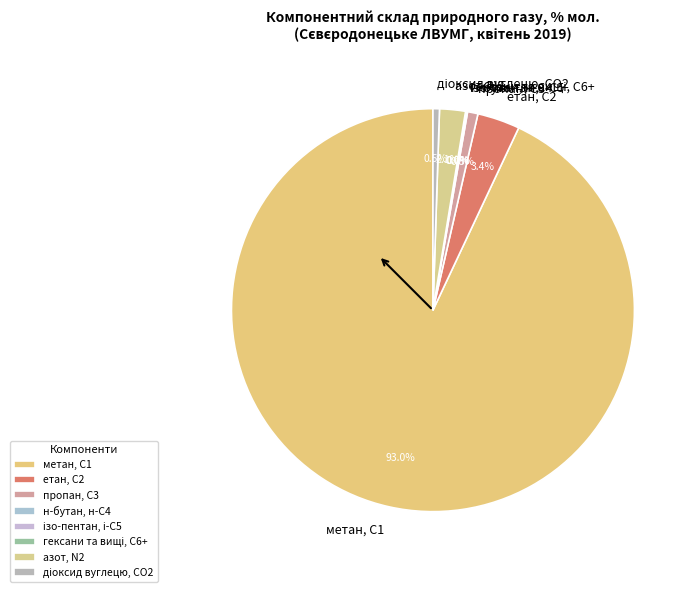

Which slice represents more than half of the pie?

метан, С1